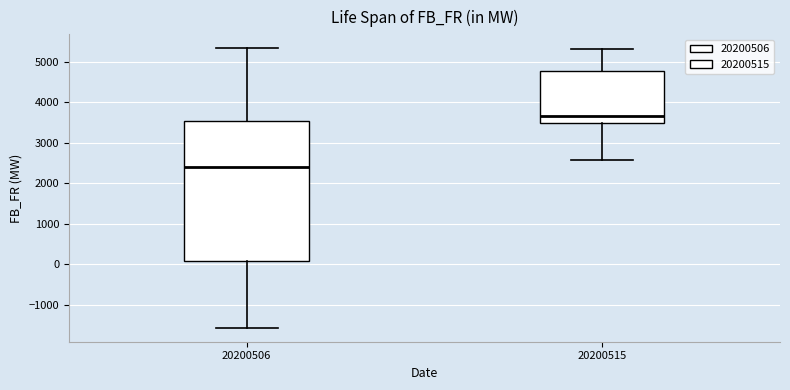

Where is the lower edge of the box at x = 20200506 on the y-axis? The values are not printed on the chart, so give them approximately, as read against the axis.

100